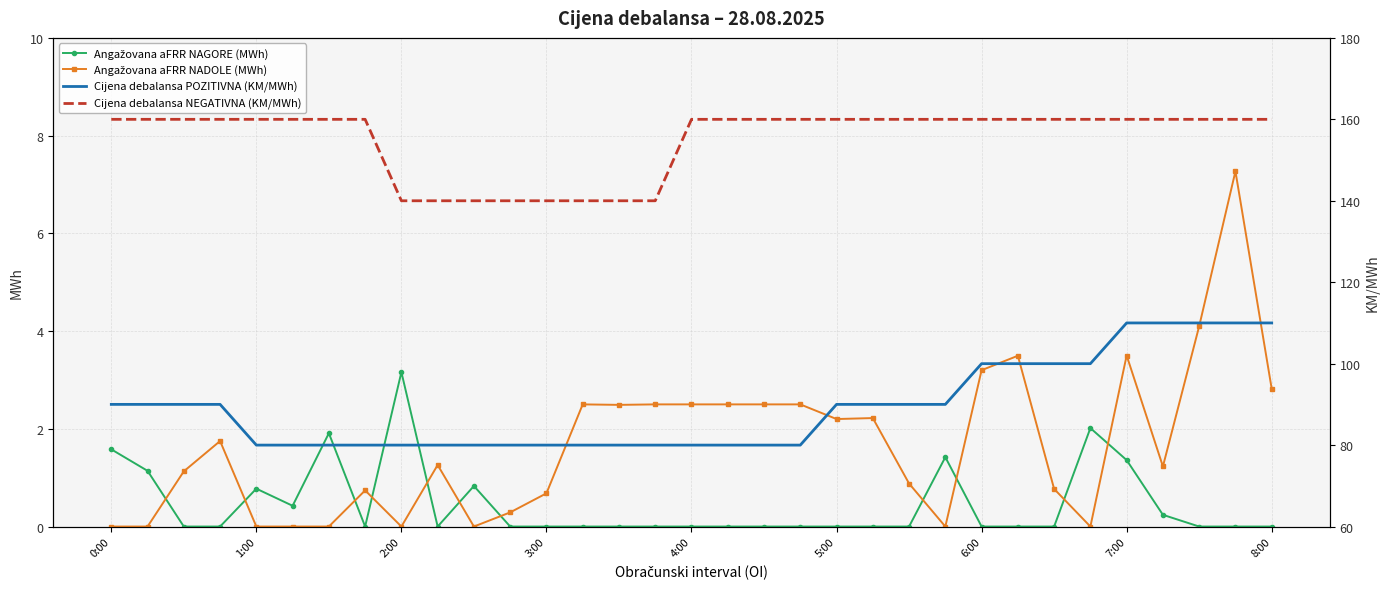

Which has a higher value, 13 or 29?

29